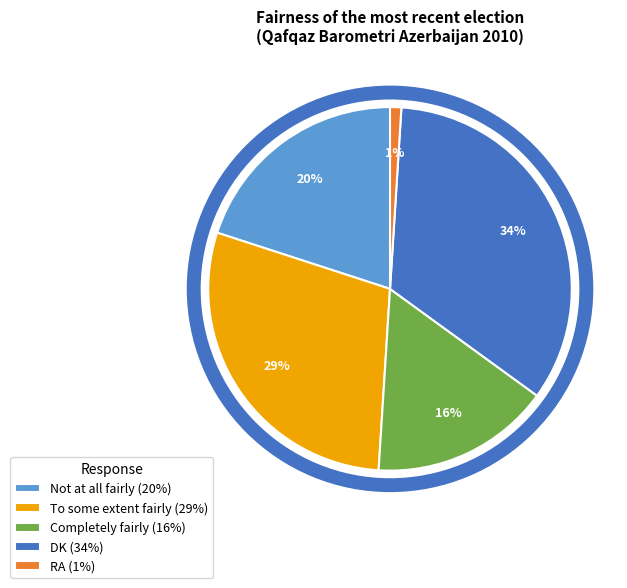

Combined, do Not at all fairly (20%) and RA (1%) account for over 50%?

No